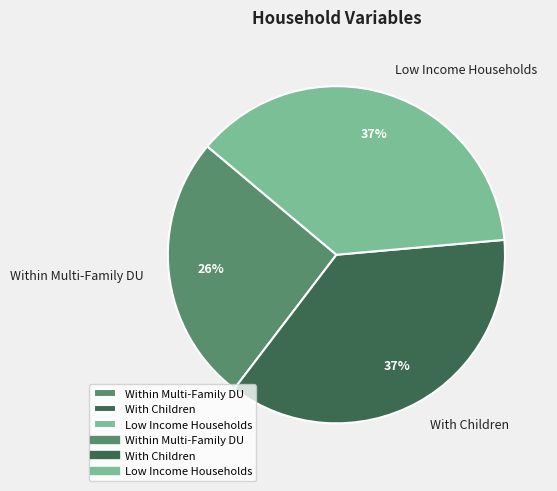

Is there any slice that represents more than half of the pie?

No